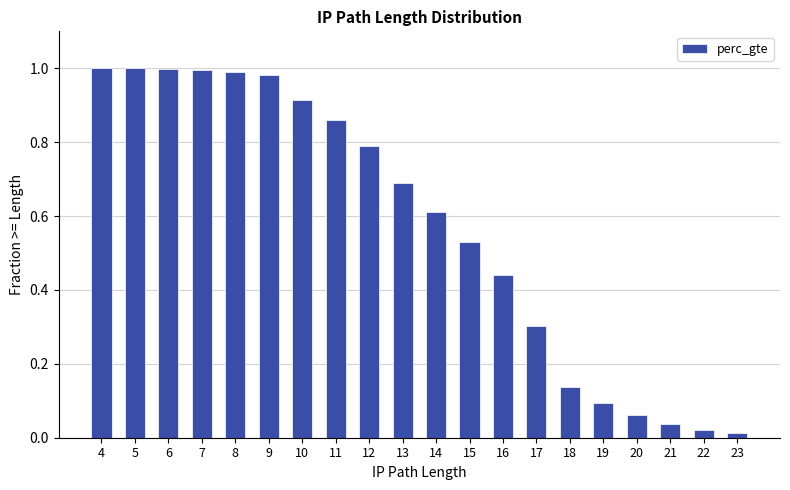

Between 13 and 7, which is larger?

7